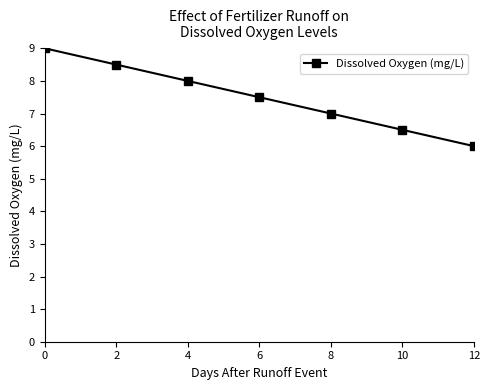

What is the difference between the maximum and minimum values?

3.0